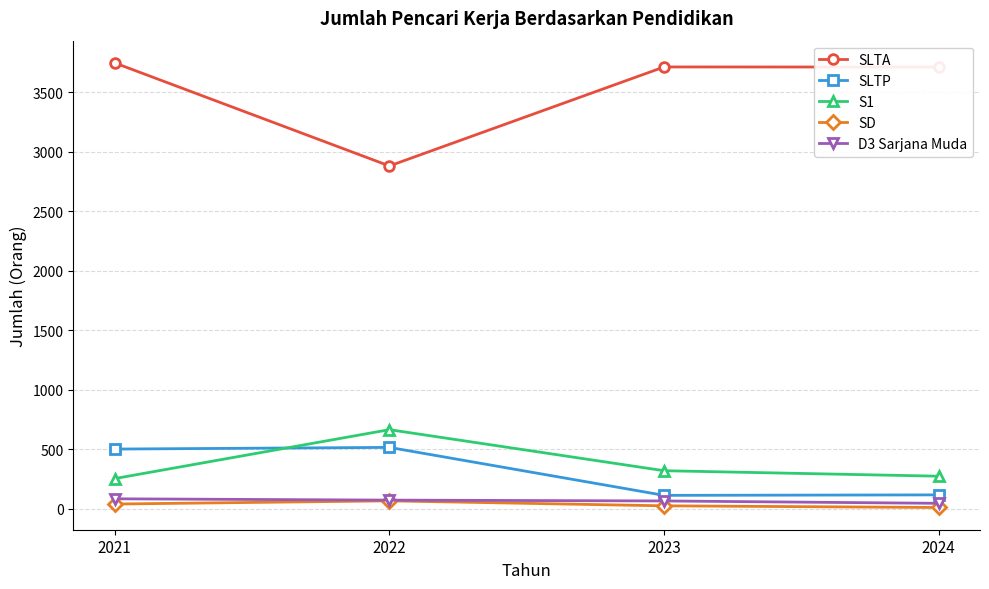

At 2023, list the series in order from smallest to largest.

SD, D3 Sarjana Muda, SLTP, S1, SLTA